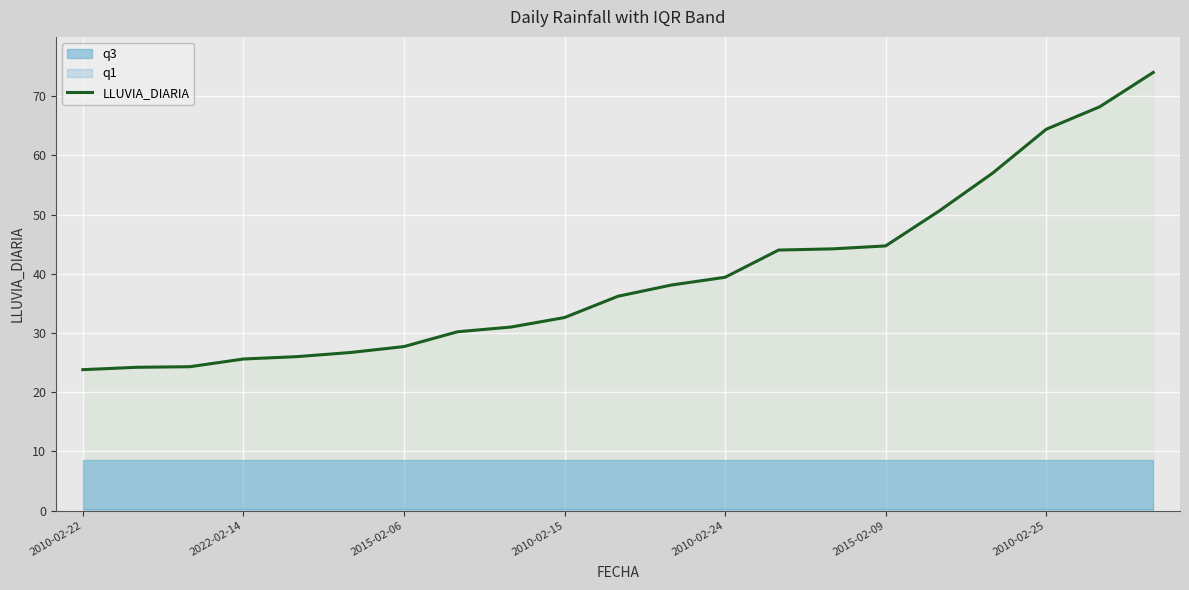

Which category has the lowest value across all series?

2010-02-22